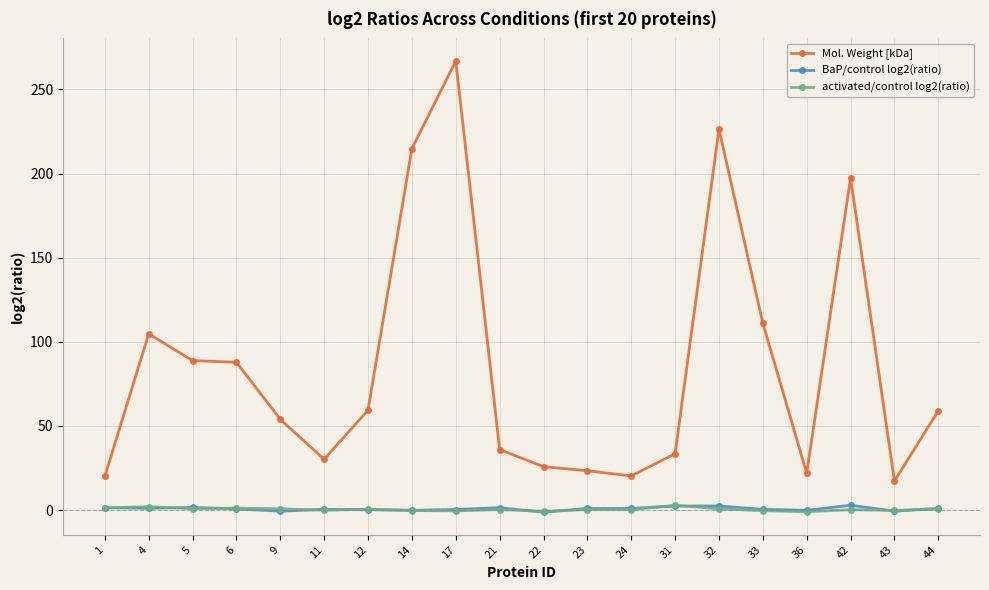

At which category does Mol. Weight [kDa] reach its first local peak?

4